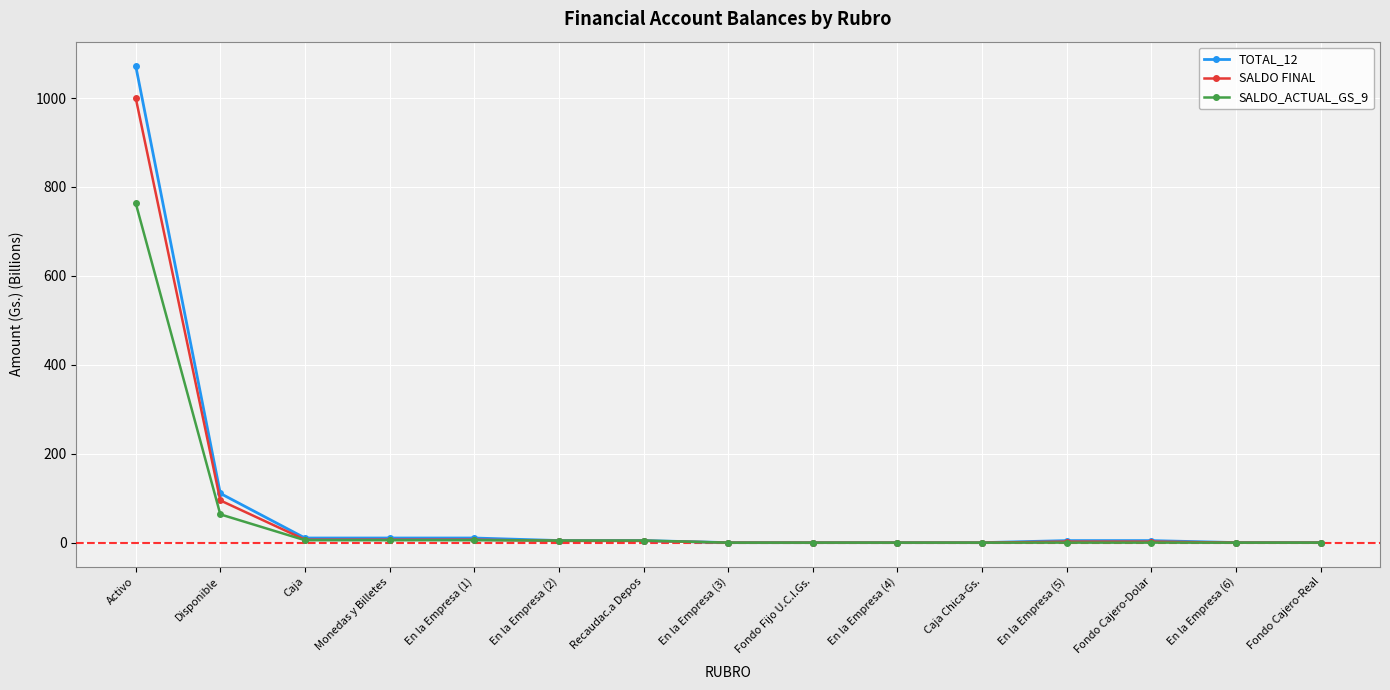

What is the greatest value displayed?

1073.2